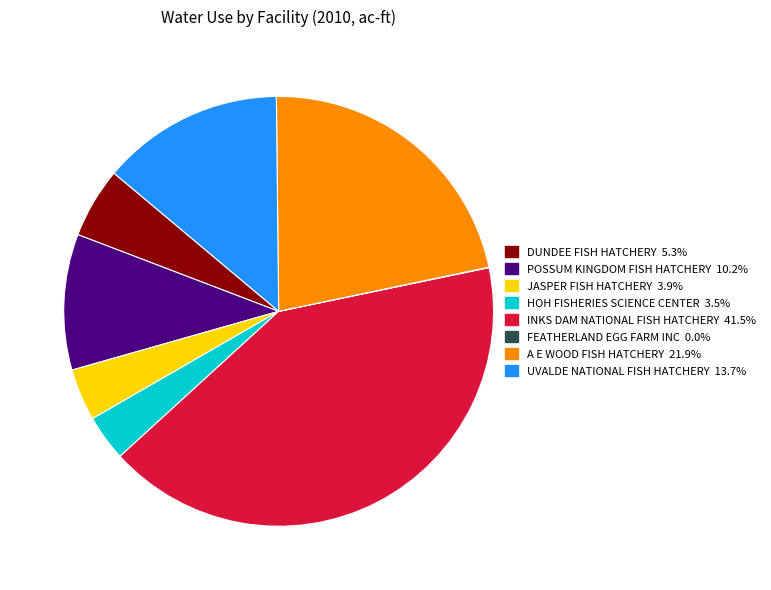

Which has a higher value, A E WOOD FISH HATCHERY or POSSUM KINGDOM FISH HATCHERY?

A E WOOD FISH HATCHERY